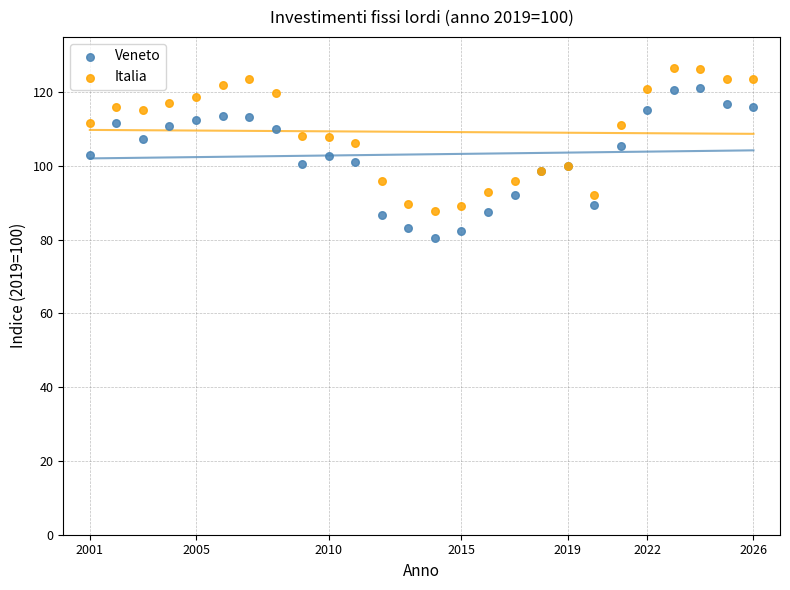

Which series has the widest spread of Y values?

Veneto